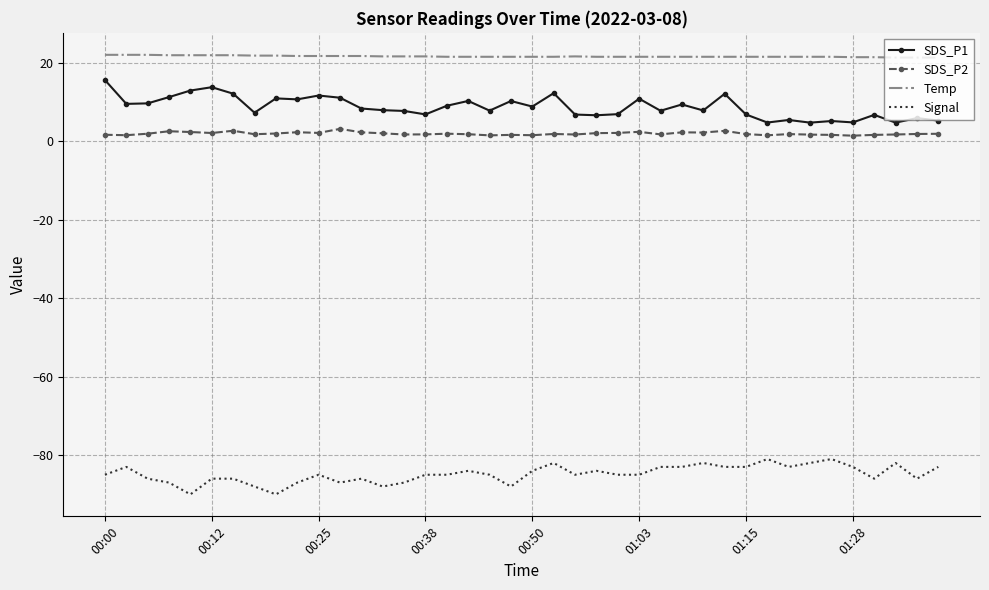

True or false: SDS_P1 and Signal cross at least once.

False